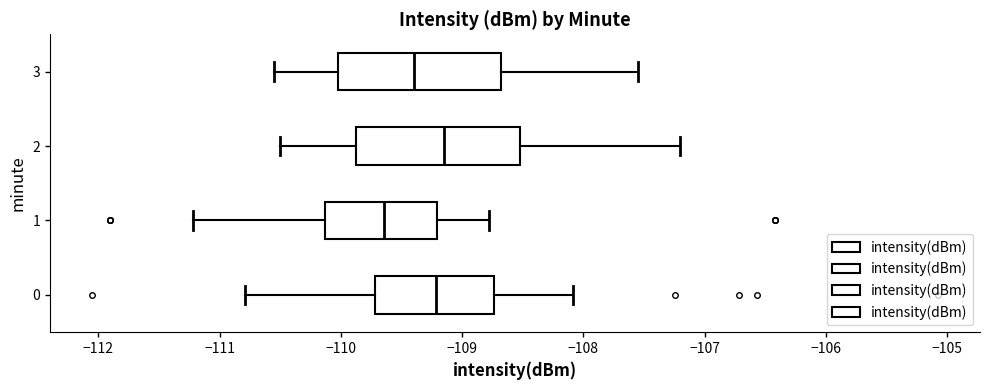

Reading bottom to top, transcribe this box plot: for each box, give where its median line is, the range the box spans, and where its two whiskers end, as read against the x-axis. The values are not printed on the chart, so give them approximately, as read against the axis.

0: median -109.2, box -109.7 to -108.7, whiskers -110.8 to -108.1
1: median -109.6, box -110.1 to -109.2, whiskers -111.2 to -108.8
2: median -109.1, box -109.9 to -108.5, whiskers -110.5 to -107.2
3: median -109.4, box -110.0 to -108.7, whiskers -110.5 to -107.5